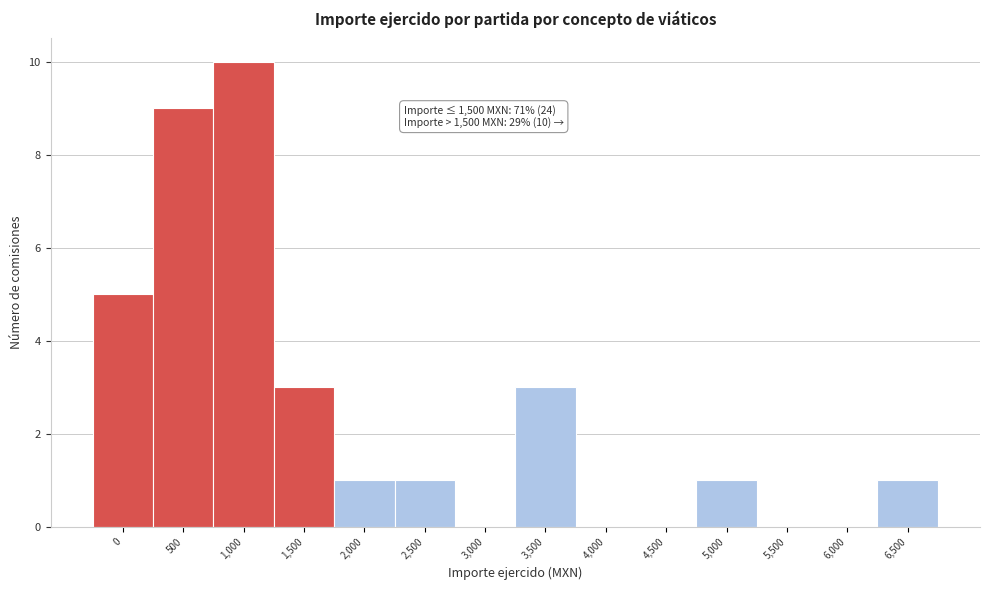

Reading left to right, transcribe all the data shown in this chart.

0=5	500=9	1,000=10	1,500=3	2,000=1	2,500=1	3,000=0	3,500=3	4,000=0	4,500=0	5,000=1	5,500=0	6,000=0	6,500=1